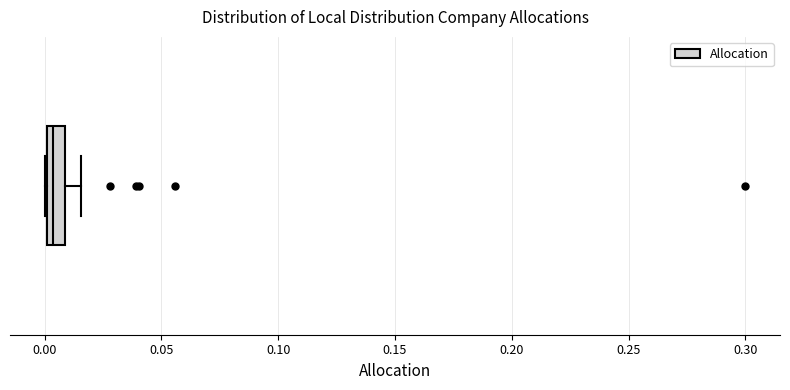

Read this box plot against the x-axis: the position of the median line, the range covered by the box, and the ends of both whiskers. The values are not printed on the chart, so give them approximately, as read against the axis.

median 0.005, box 0.000 to 0.010, whiskers 0.000 to 0.015